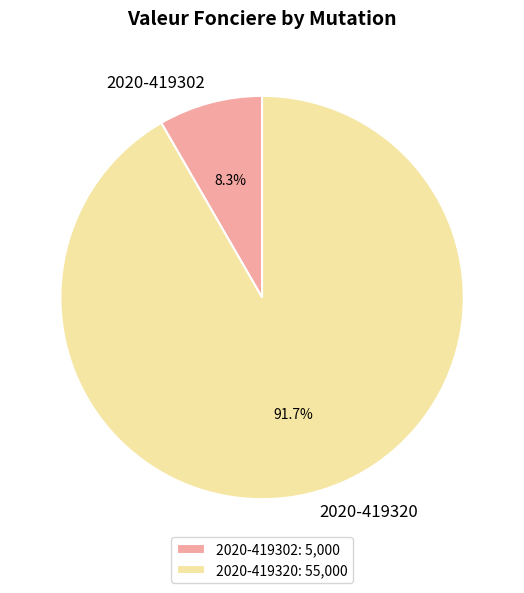

Rank the categories by value from highest to lowest.

2020-419320, 2020-419302